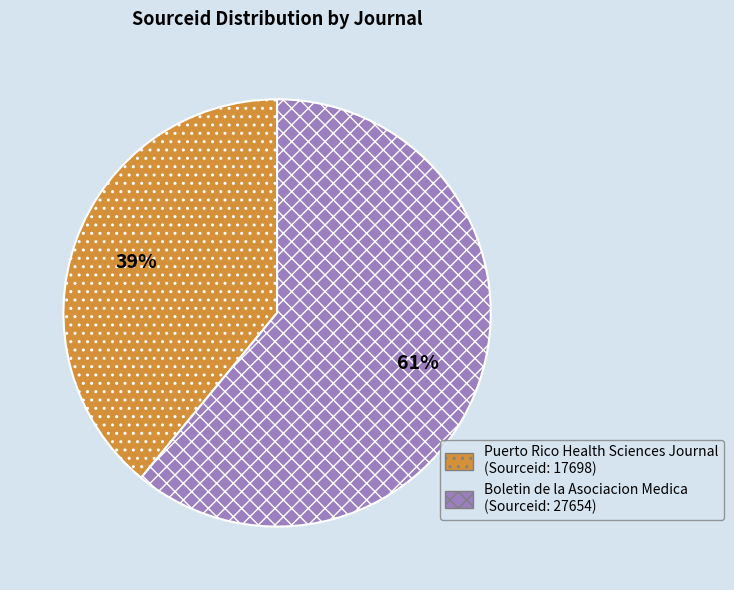

To the nearest percent, what is the average slice percentage?

50%